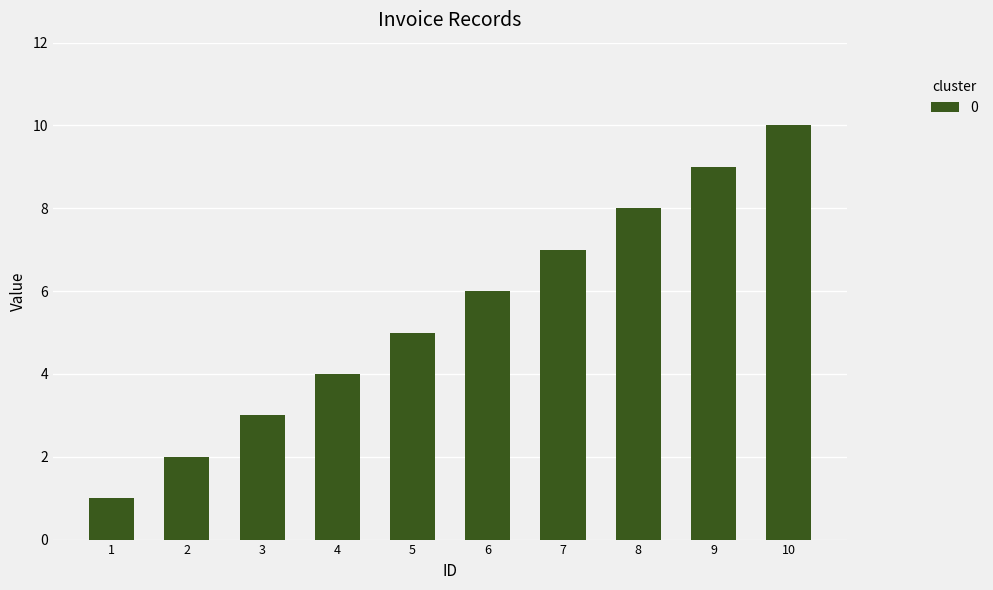

Rank the categories by value from highest to lowest.

10, 9, 8, 7, 6, 5, 4, 3, 2, 1